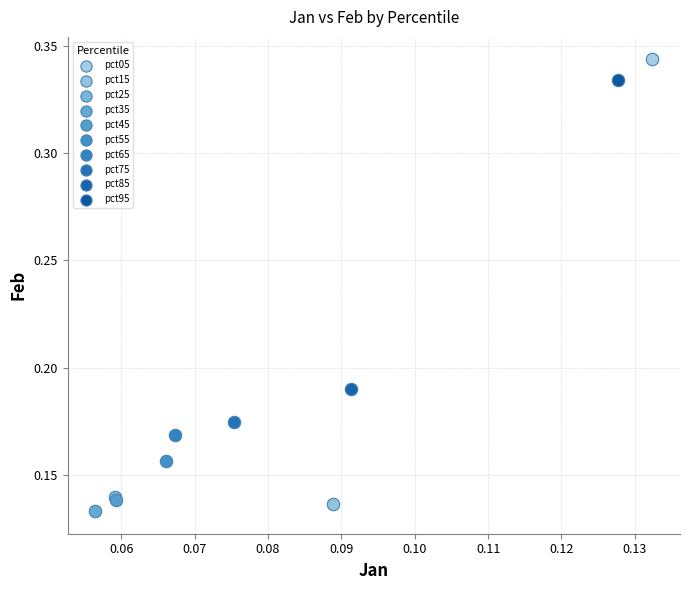

What are all the series names shown in the legend?

pct05, pct15, pct25, pct35, pct45, pct55, pct65, pct75, pct85, pct95